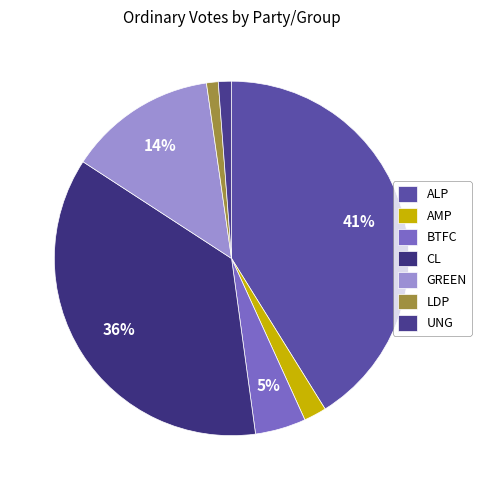

What percentage is the ALP slice, to the nearest percent?

41%